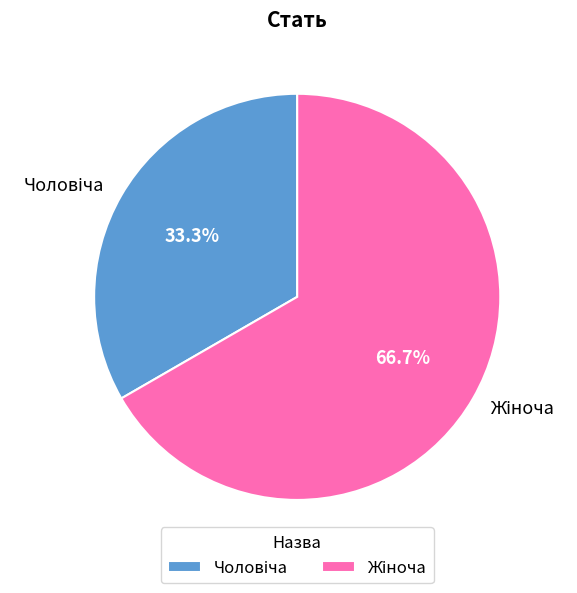

Count the number of slices in the pie.

2